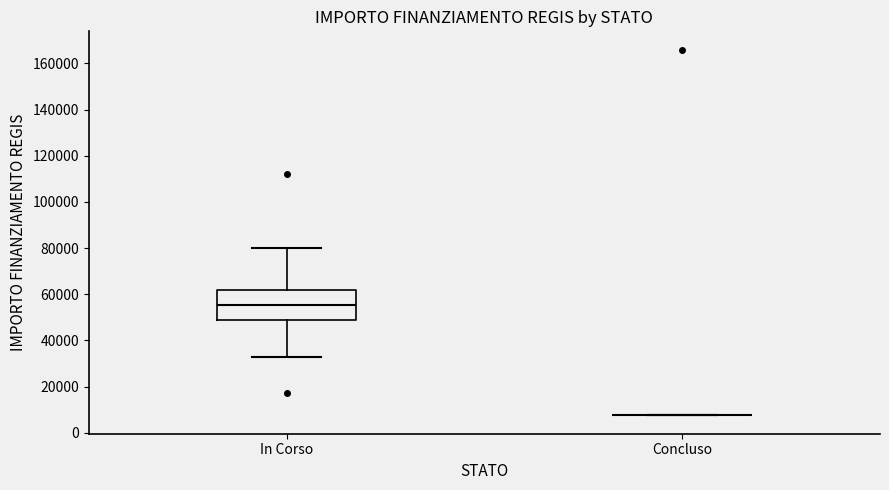

Where does the upper whisker of the box for In Corso end on the y-axis? The values are not printed on the chart, so give them approximately, as read against the axis.

80000